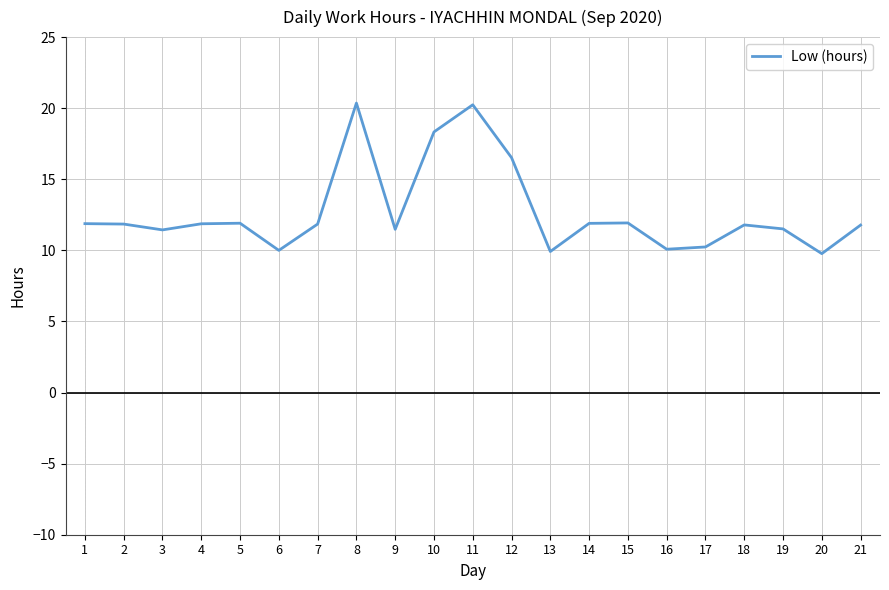

What is the approximate value at 1?

11.9